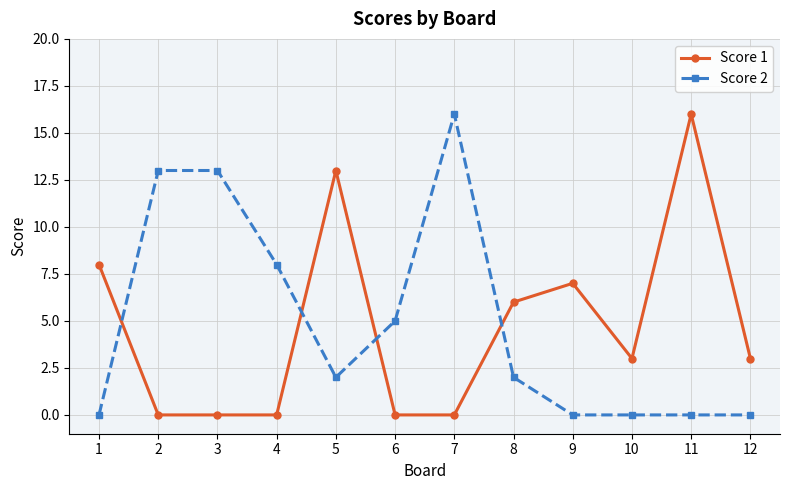

How many data points does each series have?

12